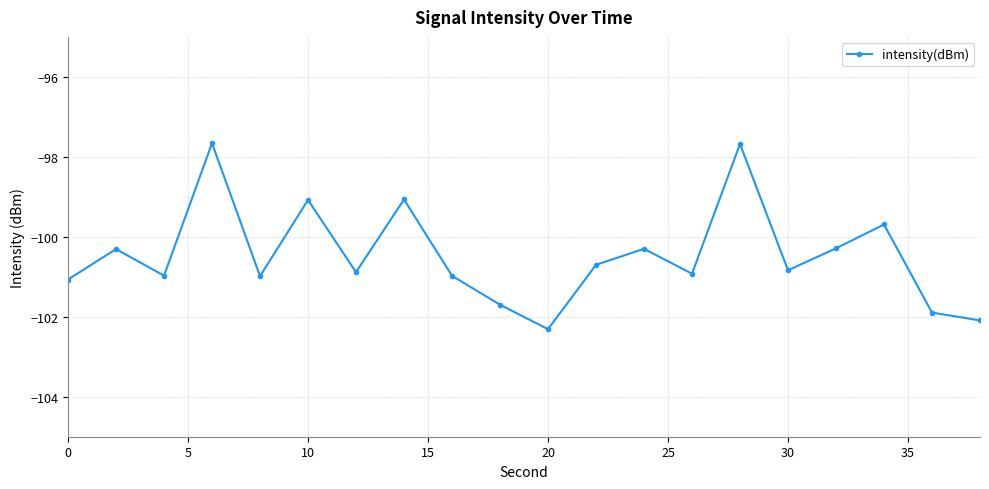

Reading left to right, what are all the values shown in this chart?

-101.1	-100.3	-101.0	-97.7	-101.0	-99.1	-100.9	-99.1	-101.0	-101.7	-102.3	-100.7	-100.3	-100.9	-97.7	-100.8	-100.3	-99.7	-101.9	-102.1